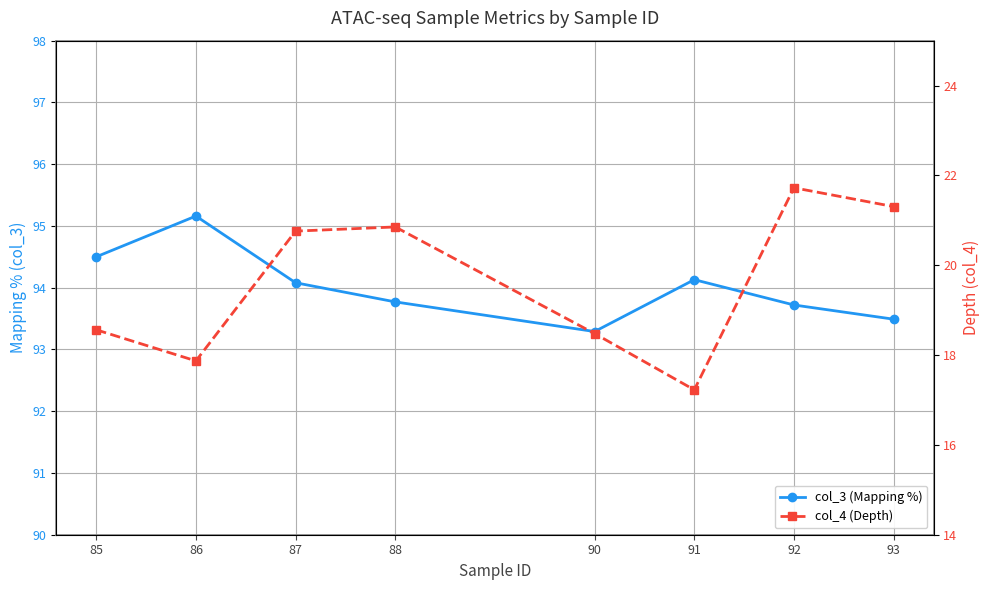

What is the value of the col_4 (Depth) point at the 7th from the left?

21.7